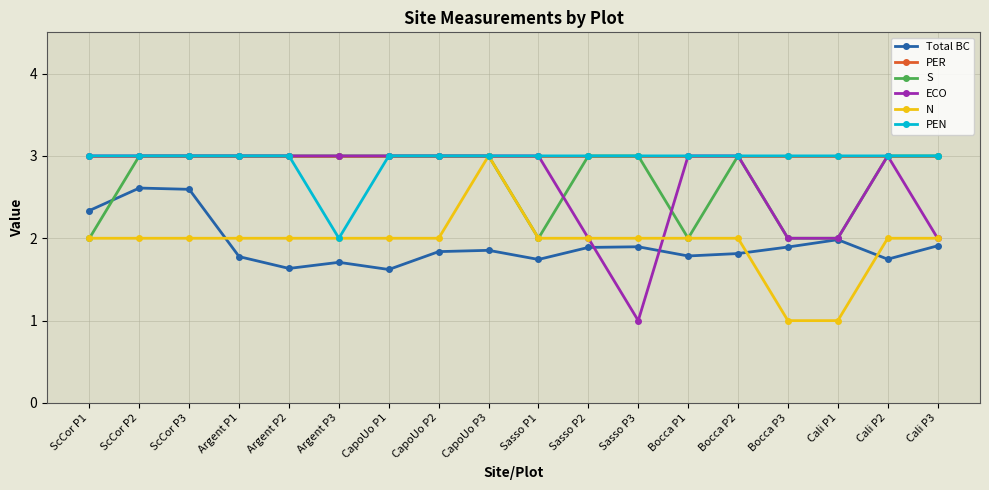

True or false: Total BC and PER intersect in this chart.

False